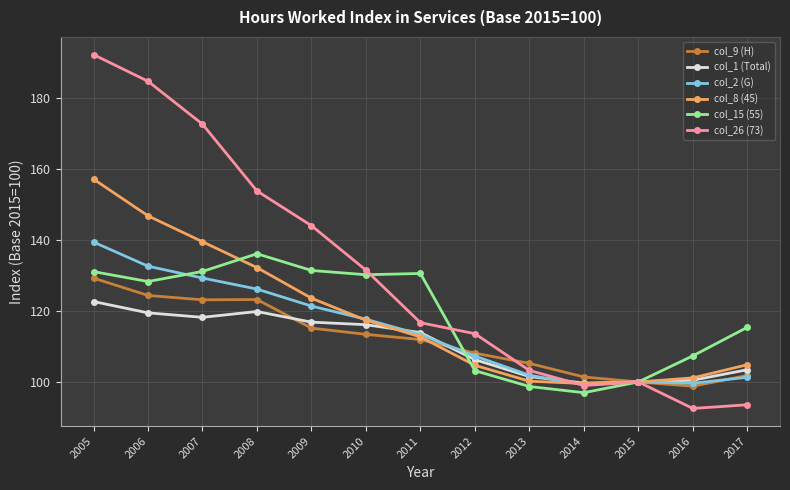

How many data points does each series have?

13